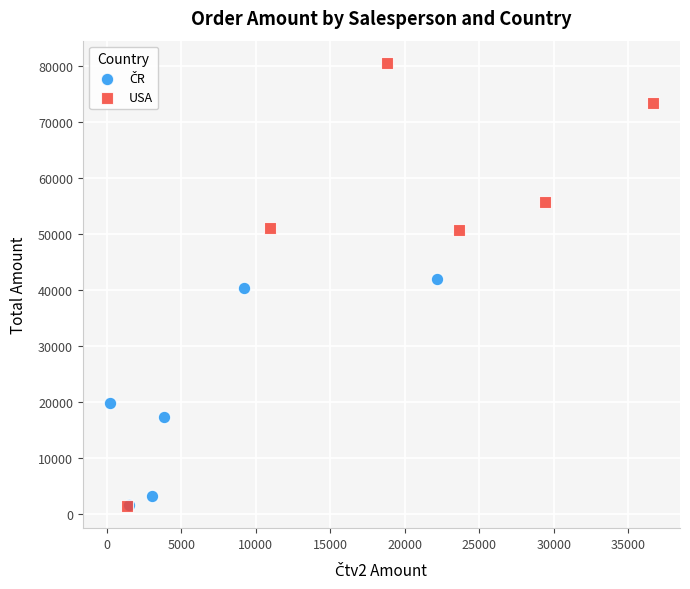

Which series has the largest Y range (max minus min)?

USA